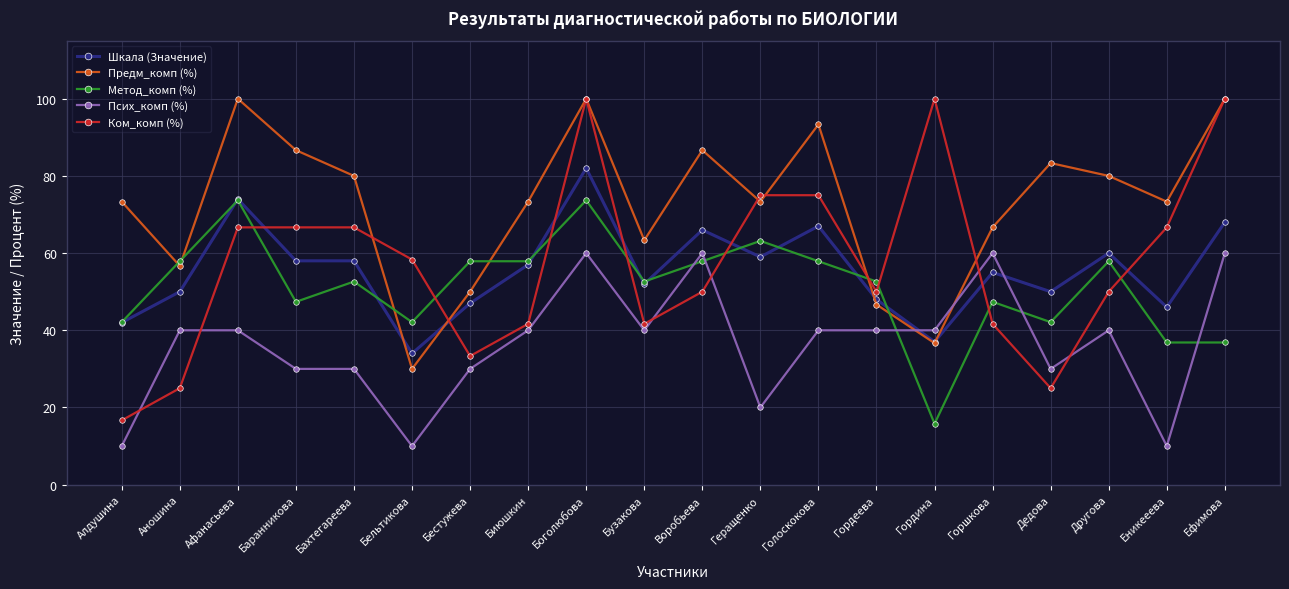

What is the maximum value shown in the chart?

100.0